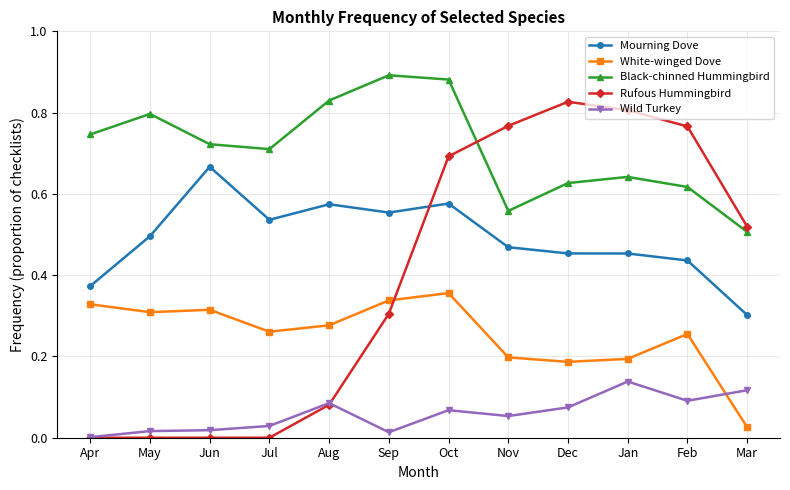

Count the number of data series in this chart.

5